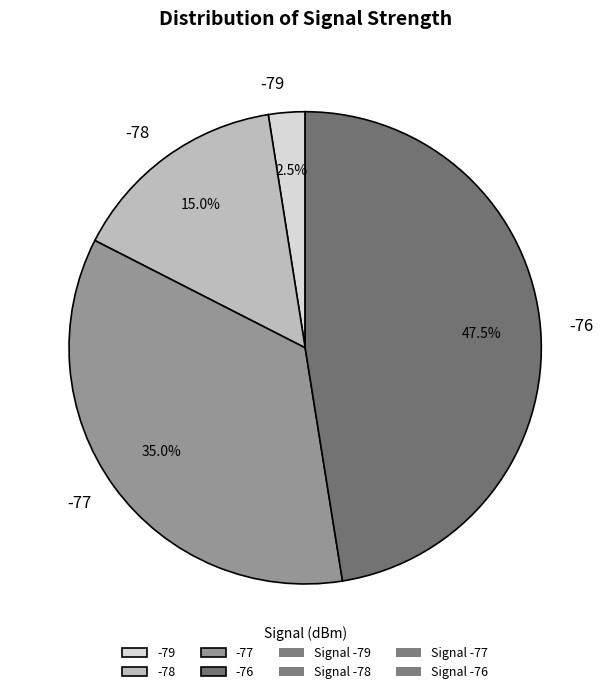

Is the sum of -78 and -79 greater than half?

No